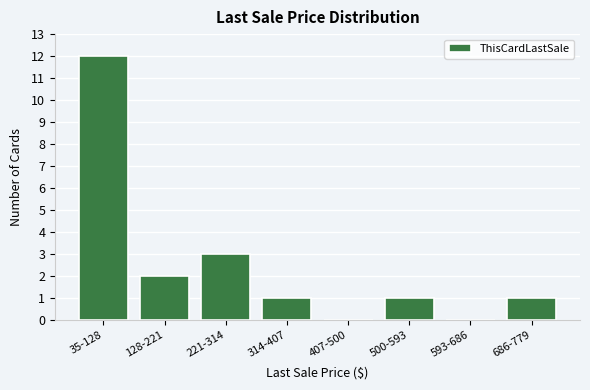

Reading left to right, what are all the values shown in this chart?

35-128=12	128-221=2	221-314=3	314-407=1	407-500=0	500-593=1	593-686=0	686-779=1